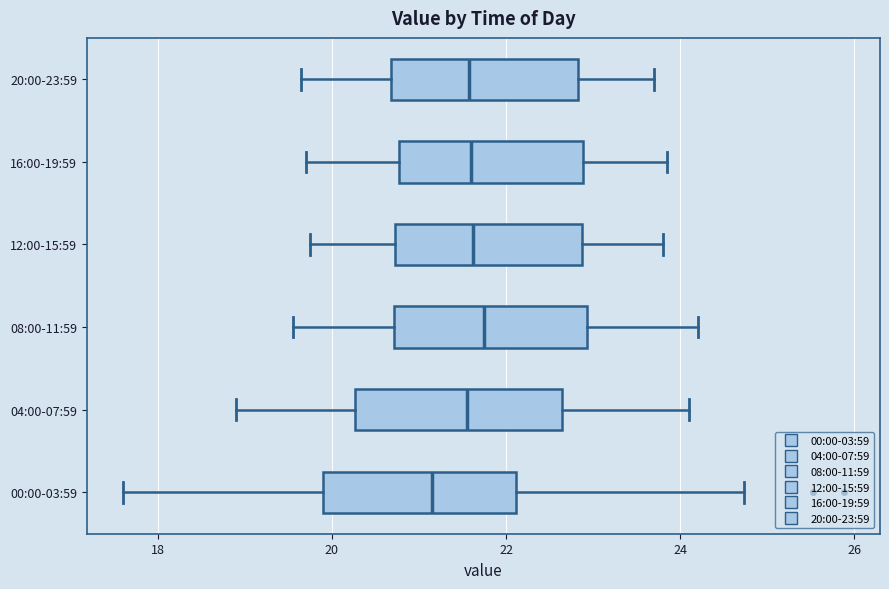

Reading bottom to top, transcribe this box plot: for each box, give where its median line is, the range the box spans, and where its two whiskers end, as read against the x-axis. The values are not printed on the chart, so give them approximately, as read against the axis.

00:00-03:59: median 21.2, box 19.8 to 22.2, whiskers 17.6 to 24.8
04:00-07:59: median 21.6, box 20.2 to 22.6, whiskers 19.0 to 24.2
08:00-11:59: median 21.8, box 20.8 to 23.0, whiskers 19.6 to 24.2
12:00-15:59: median 21.6, box 20.8 to 22.8, whiskers 19.8 to 23.8
16:00-19:59: median 21.6, box 20.8 to 22.8, whiskers 19.8 to 23.8
20:00-23:59: median 21.6, box 20.6 to 22.8, whiskers 19.6 to 23.8